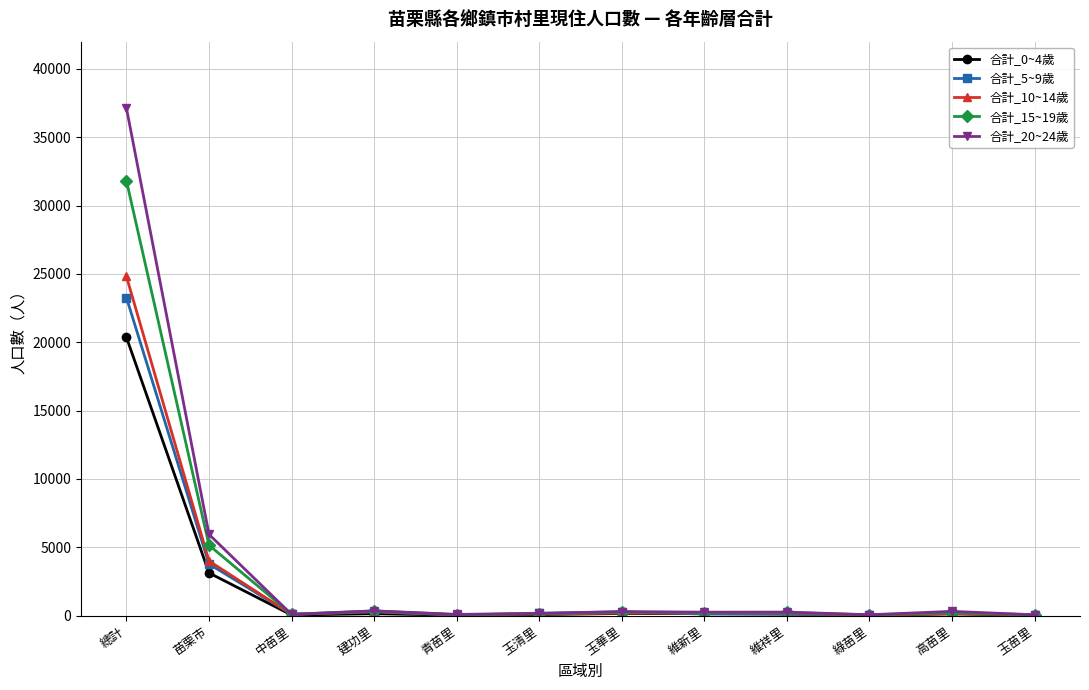

How many distinct data groups are displayed?

5